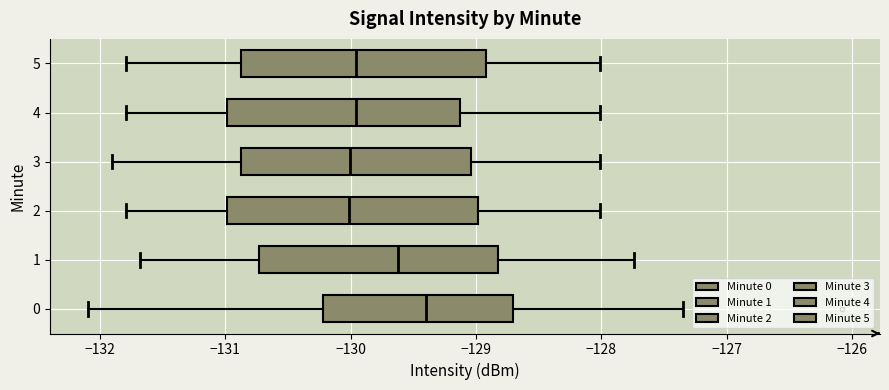

Where is the right edge of the box at y = 4 on the x-axis? The values are not printed on the chart, so give them approximately, as read against the axis.

-129.1